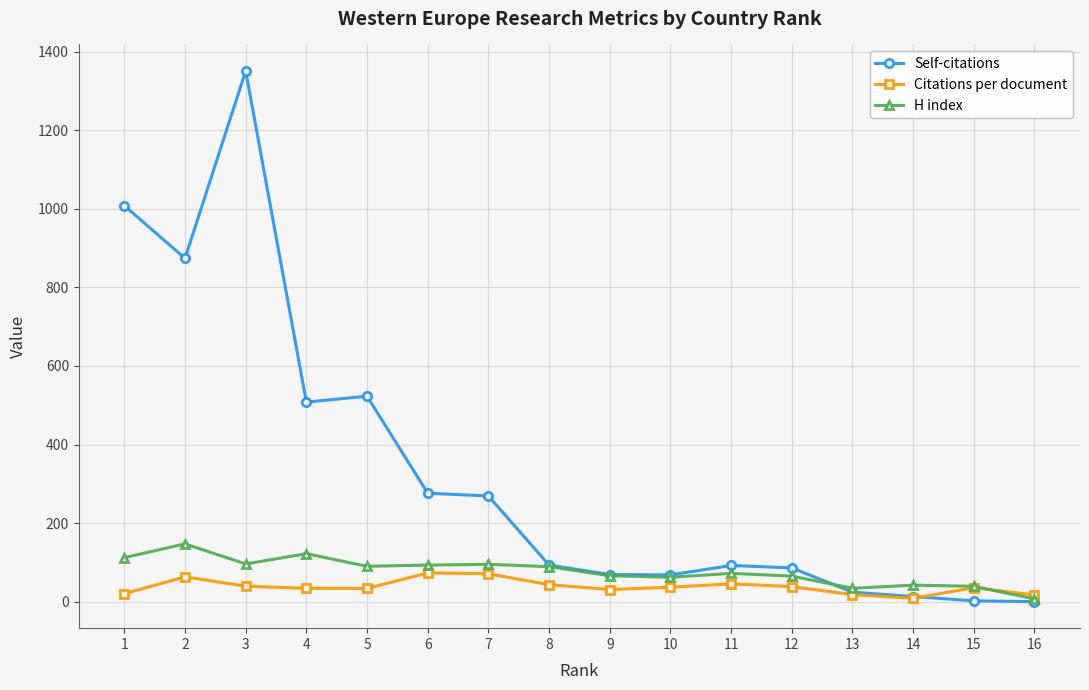

True or false: Citations per document has more than 1 points higher than both neighbors.

True